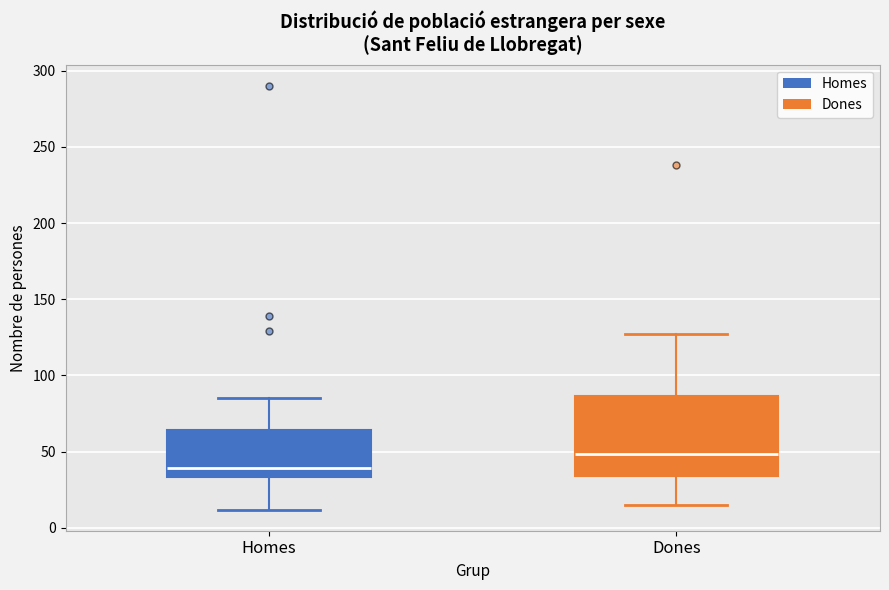

Comparing the boxes themselves (not the whiskers), which one is the tallest?

Dones